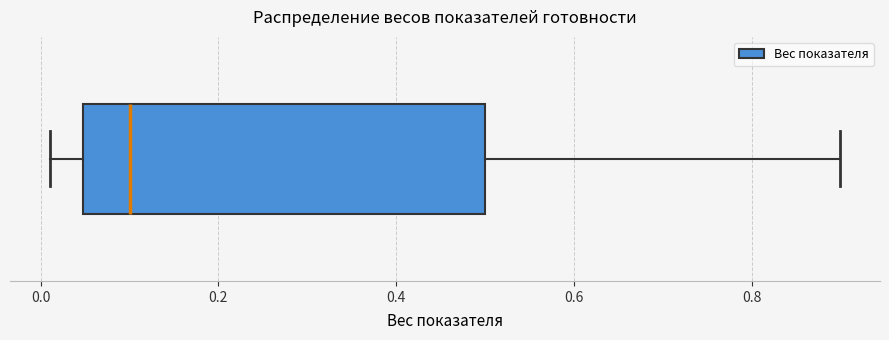

Read this box plot against the x-axis: the position of the median line, the range covered by the box, and the ends of both whiskers. The values are not printed on the chart, so give them approximately, as read against the axis.

median 0.10, box 0.04 to 0.50, whiskers 0.02 to 0.90